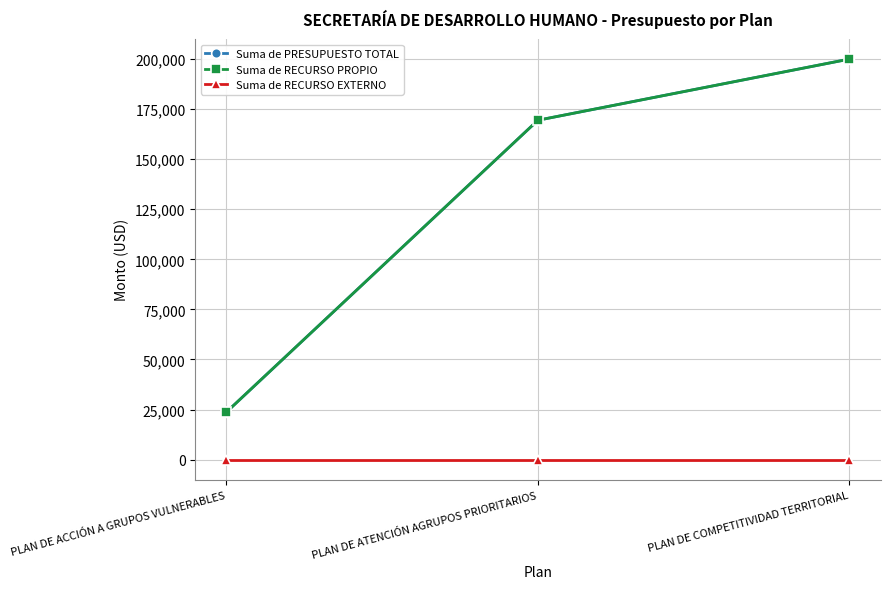

What is the label of the 1st point from the left?

PLAN DE ACCIÓN A GRUPOS VULNERABLES